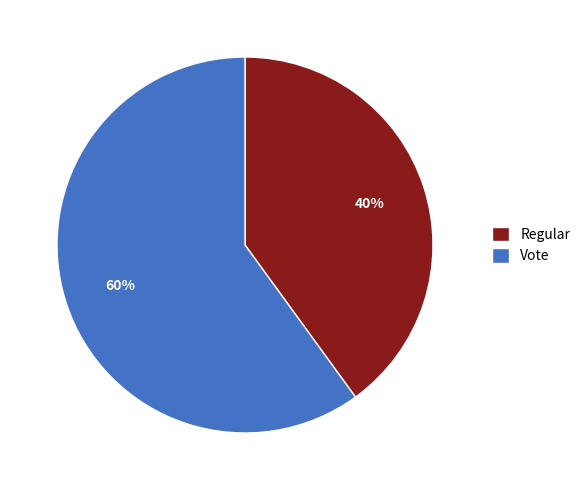

Rank the categories by value from lowest to highest.

Regular, Vote